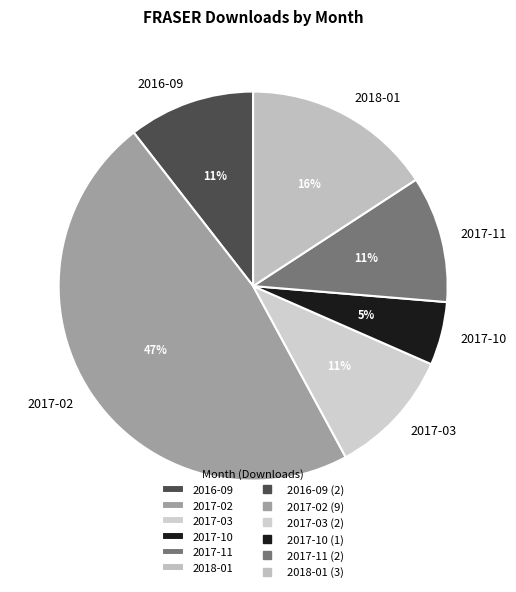

Combined, do 2017-10 and 2017-03 account for over 50%?

No